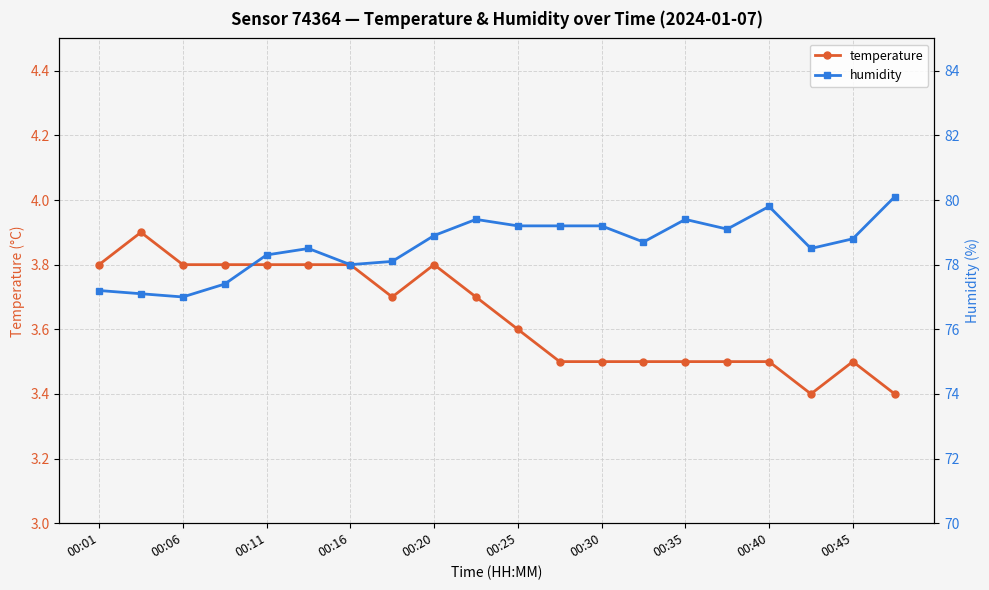

What is the difference between the highest and lowest values at 00:01?

73.4